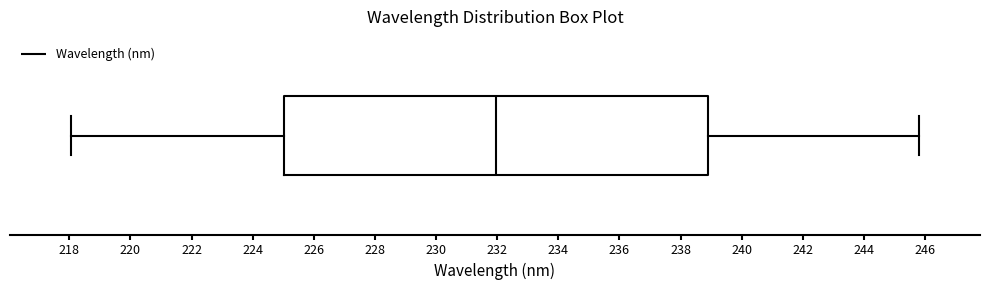

Where does the left whisker of the box end on the x-axis? The values are not printed on the chart, so give them approximately, as read against the axis.

218.0